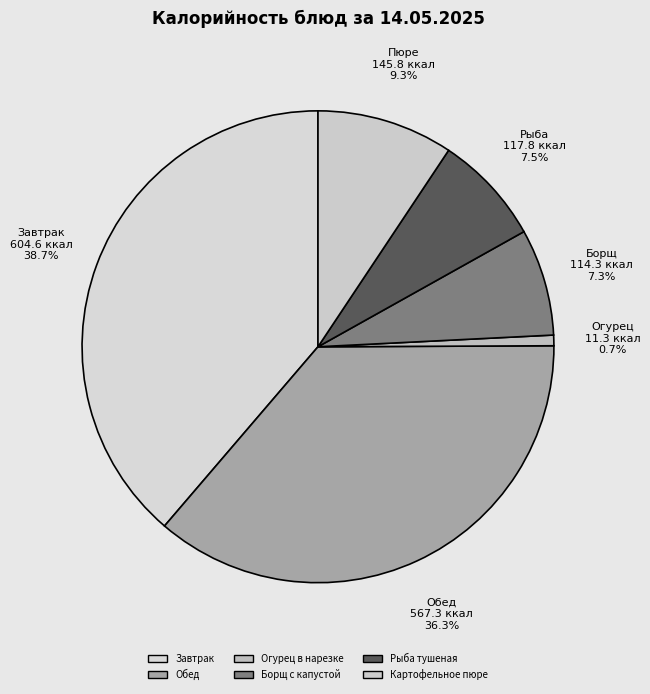

True or false: Рыба тушеная accounts for 8% of the total.

True